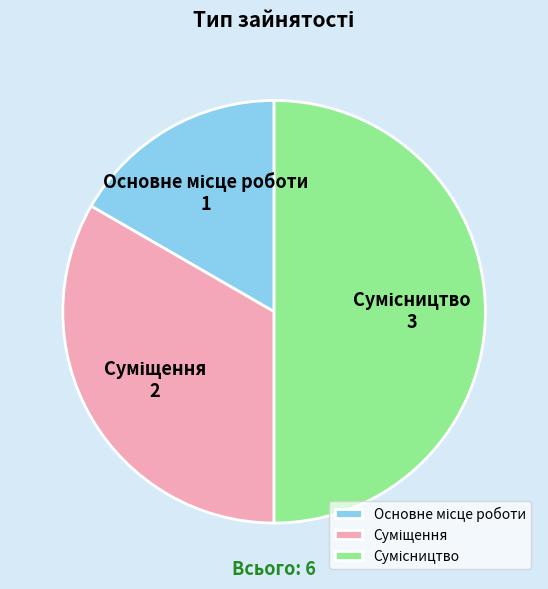

Combined, what portion of the pie is Суміщення and Основне місце роботи?

50.0%